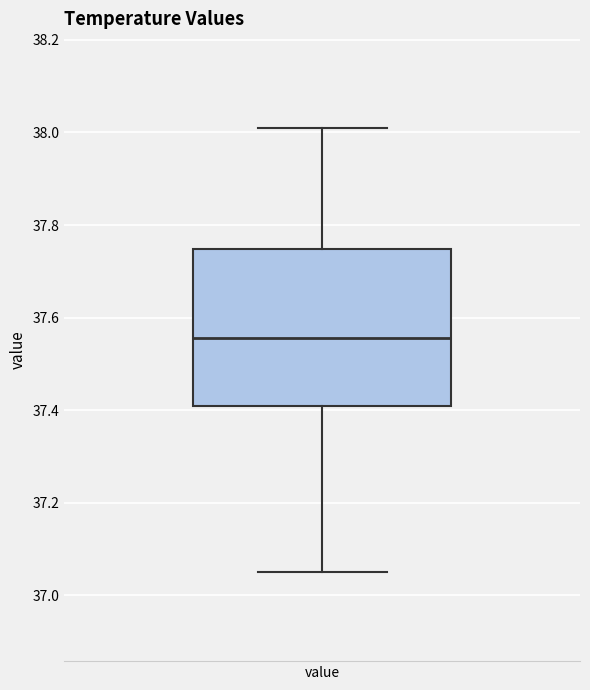

Transcribe this box plot: give where the median line is, the range the box spans, and where the two whiskers end, as read against the y-axis. The values are not printed on the chart, so give them approximately, as read against the axis.

median 37.56, box 37.42 to 37.74, whiskers 37.06 to 38.02